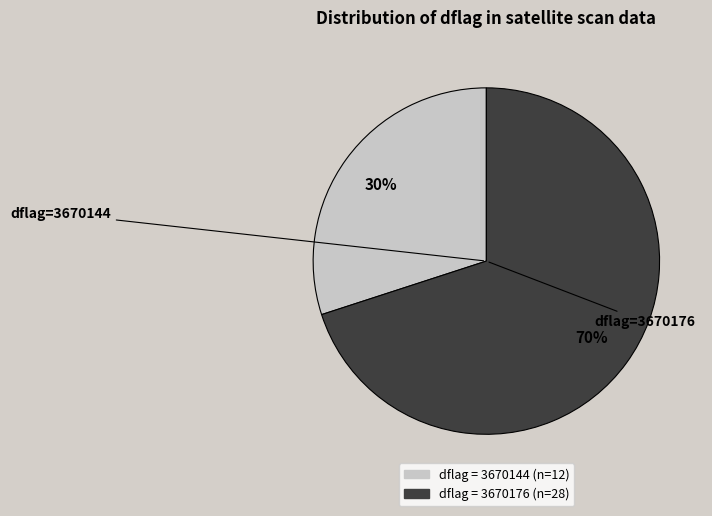

To the nearest percent, what is the average slice percentage?

50%